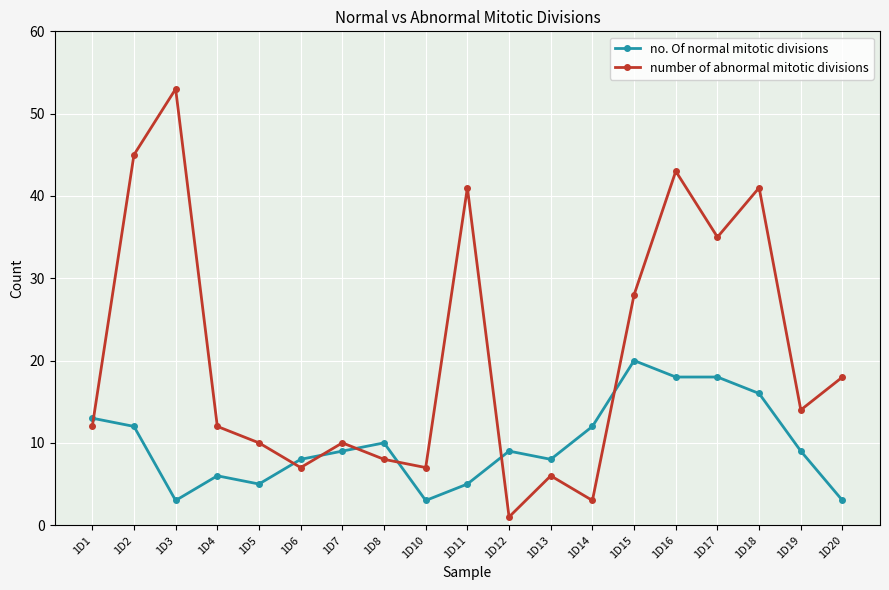

The value of no. Of normal mitotic divisions at 1D1 is 19. True or false?

False